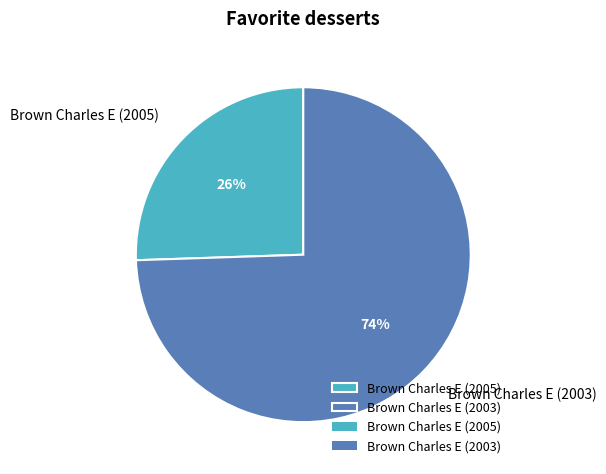

Rank the categories by value from lowest to highest.

Brown Charles E (2005), Brown Charles E (2003)